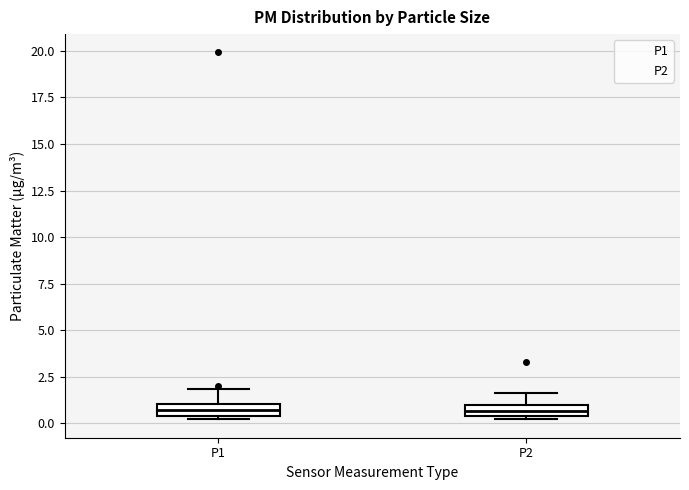

Where does the upper whisker of the box for P1 end on the y-axis? The values are not printed on the chart, so give them approximately, as read against the axis.

2.0